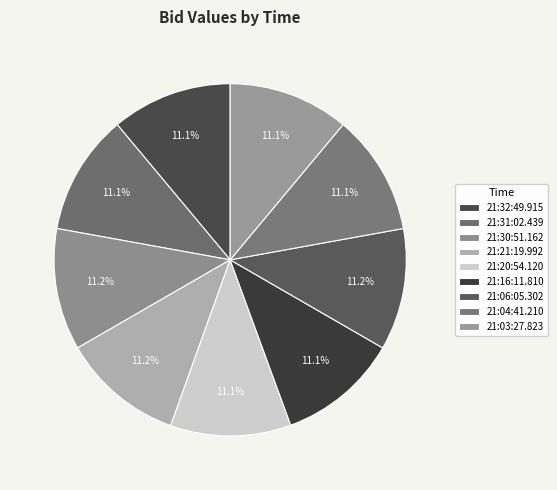

To the nearest percent, what portion does 21:04:41.210 represent?

11%